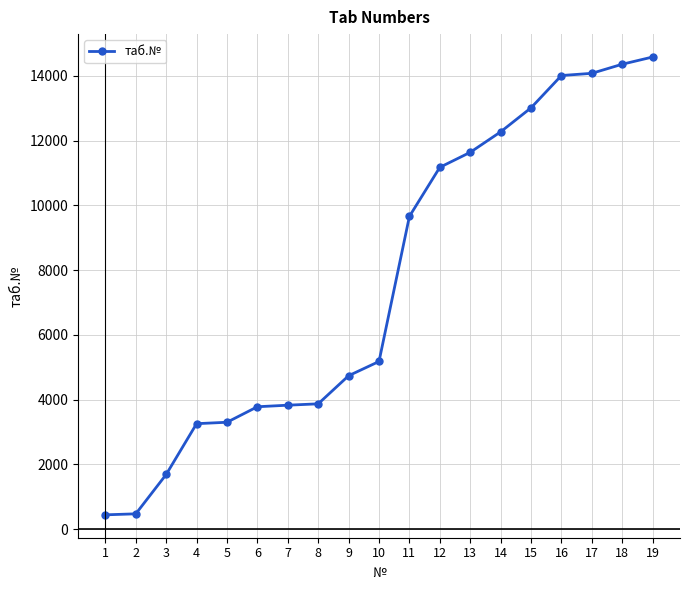

Count the number of data series in this chart.

1